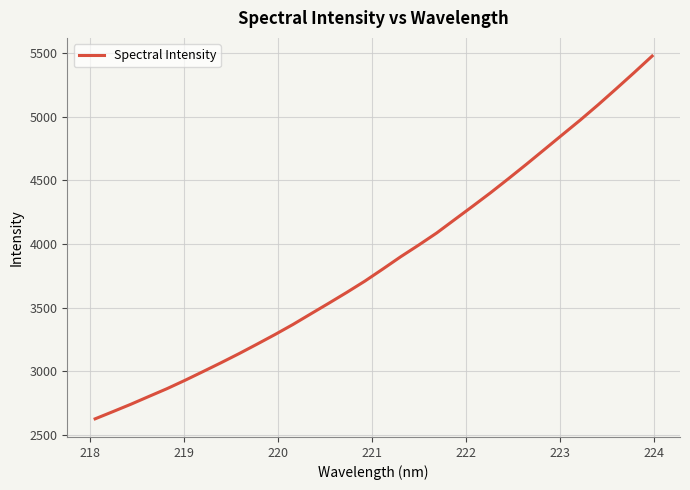

What is the smallest value displayed?

2627.5